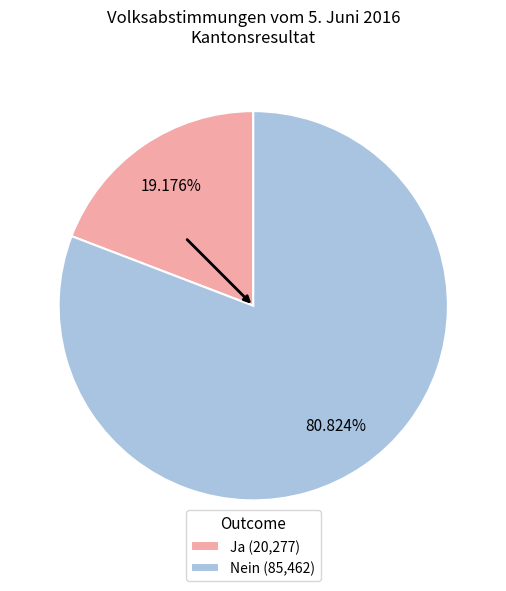

Is it true that Ja is 19% of the pie?

True